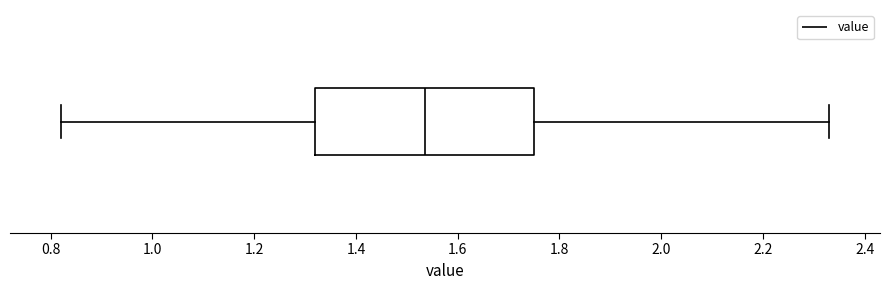

Read this box plot against the x-axis: the position of the median line, the range covered by the box, and the ends of both whiskers. The values are not printed on the chart, so give them approximately, as read against the axis.

median 1.54, box 1.32 to 1.76, whiskers 0.82 to 2.34